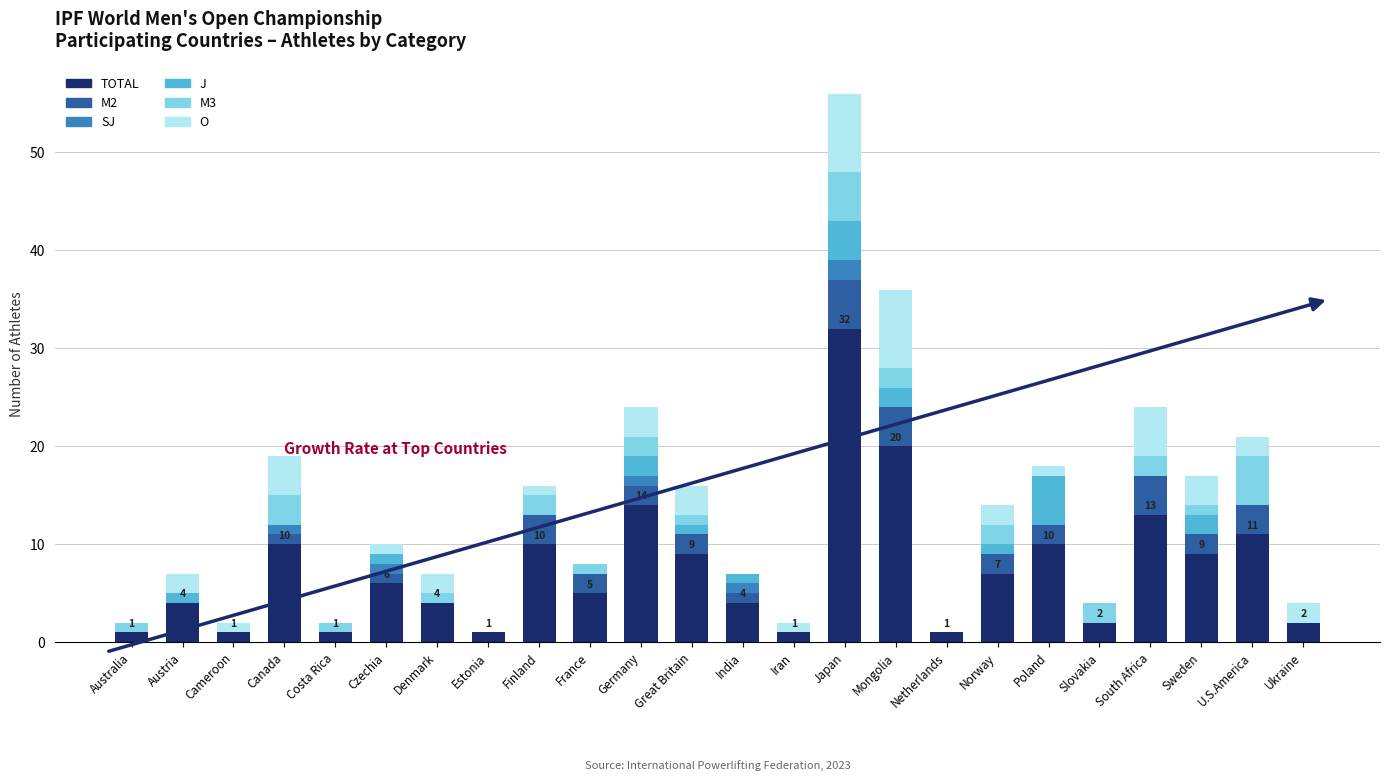

At which category is the sum across all series the highest?

Japan